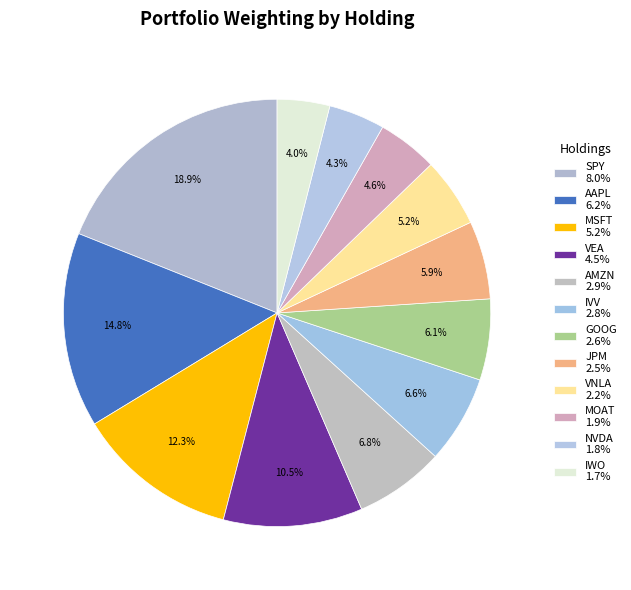

Does any single category account for the majority?

No